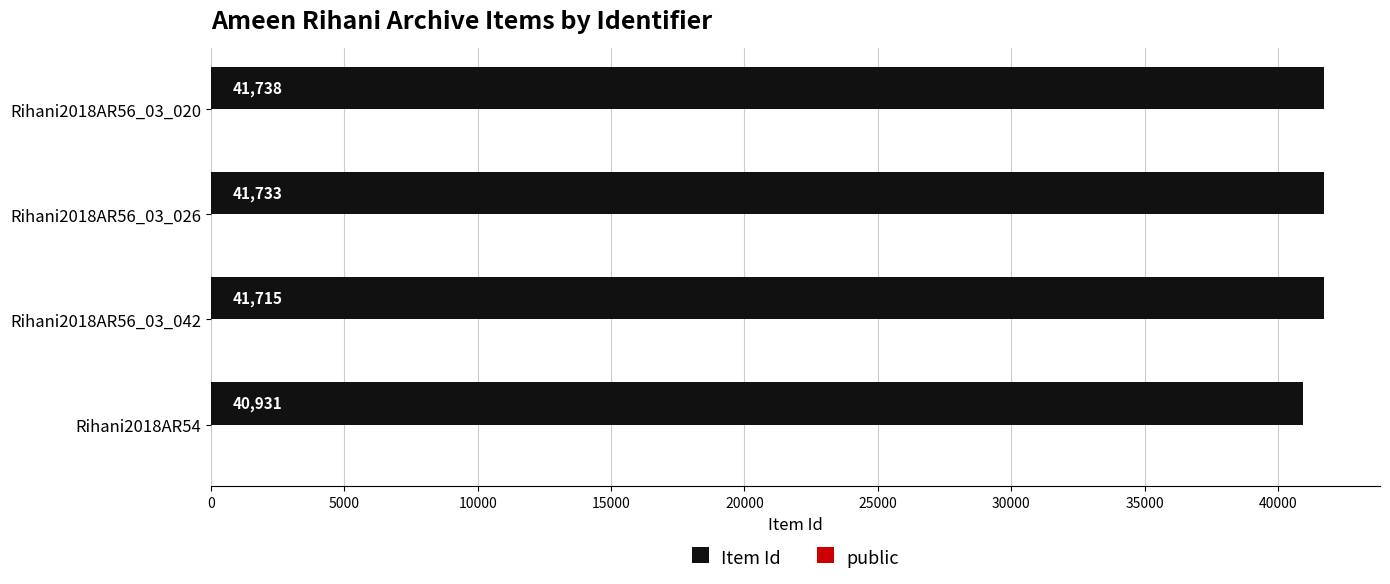

Between Rihani2018AR54 and Rihani2018AR56_03_020, which series saw the biggest shift?

Item Id